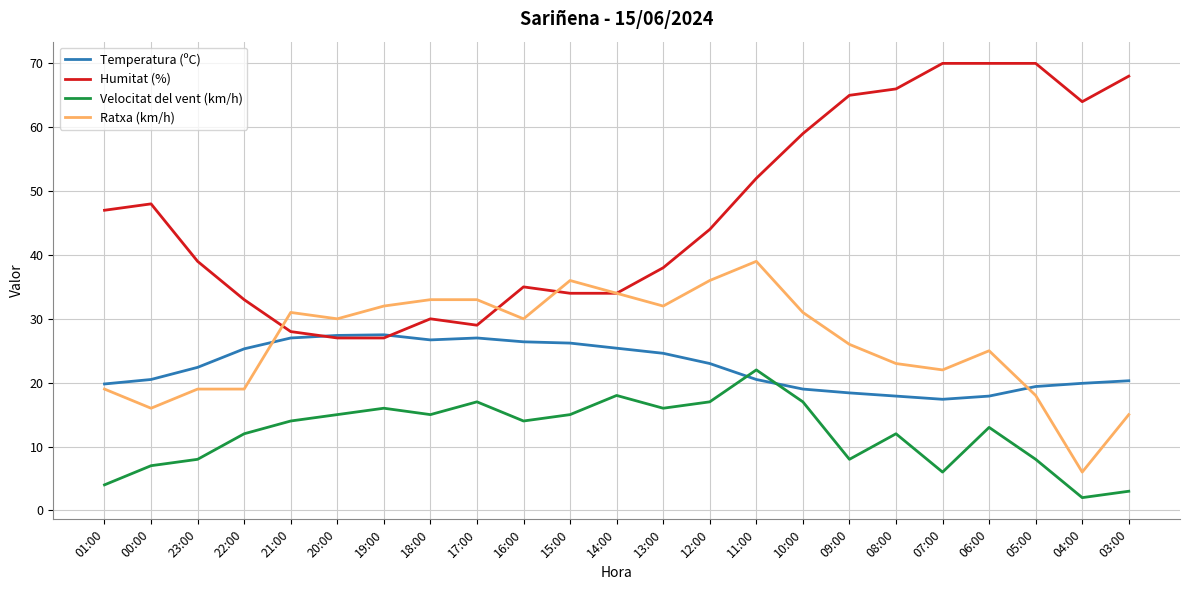

The value of Humitat (%) at 00:00 is 48.0. True or false?

True